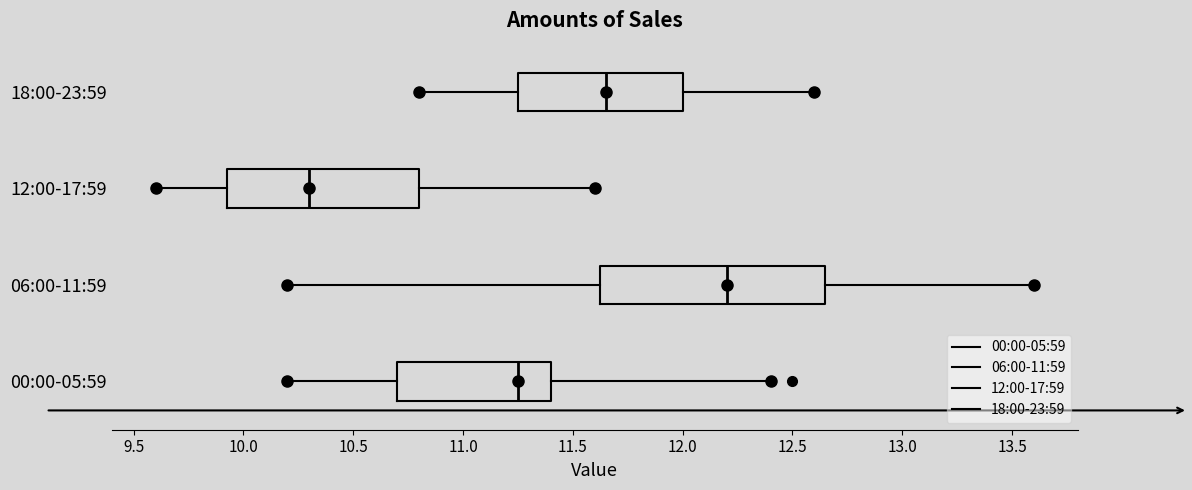

Comparing the boxes themselves (not the whiskers), which one is the widest?

06:00-11:59